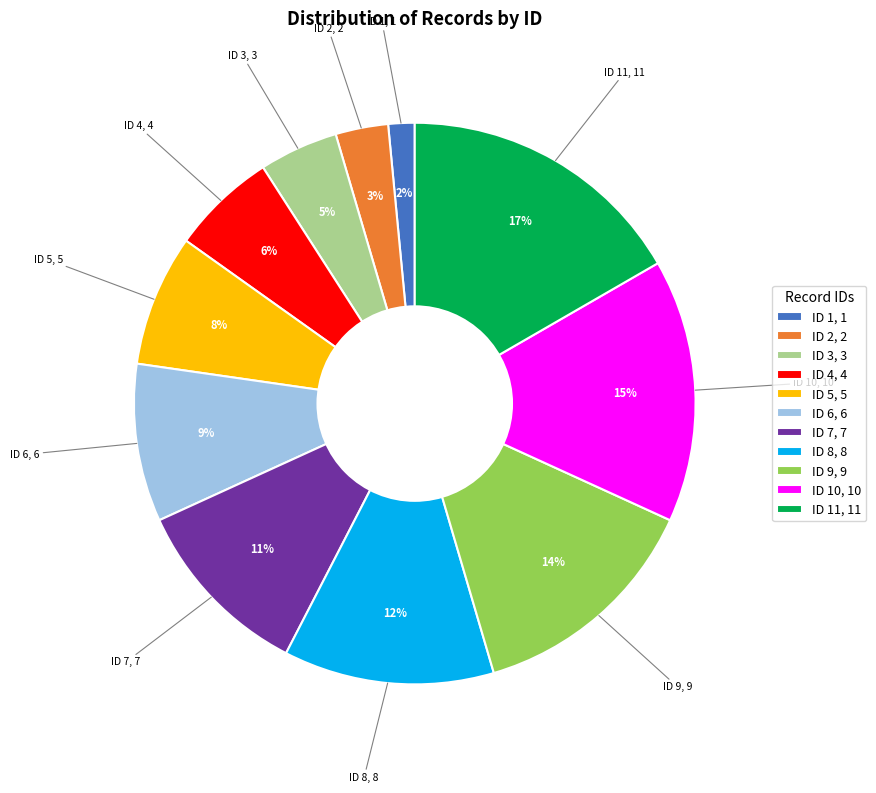

Which category has the smallest portion of the pie?

ID 1, 1